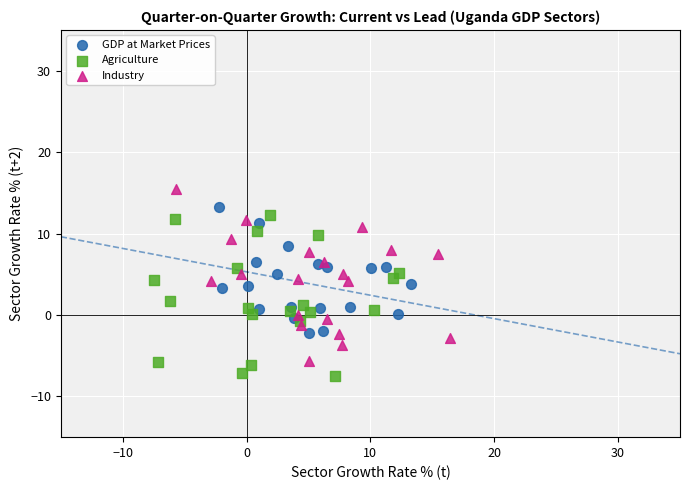

Which series reaches the maximum Y coordinate?

Industry